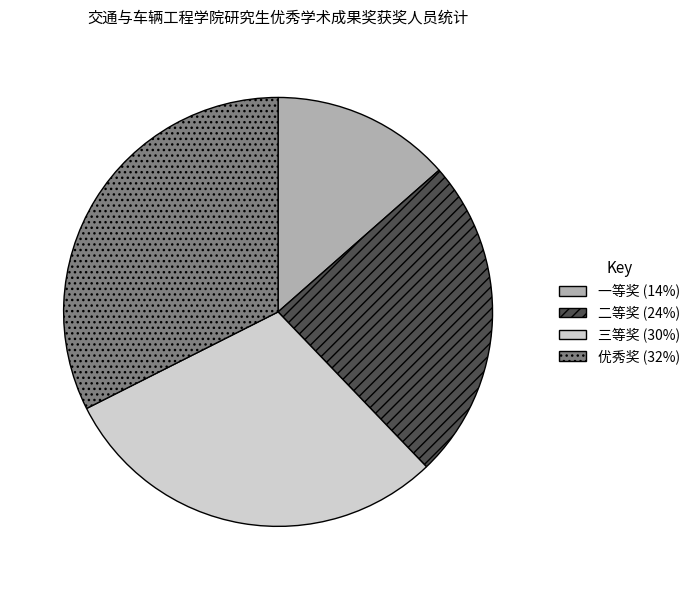

True or false: 一等奖 accounts for 14% of the total.

True